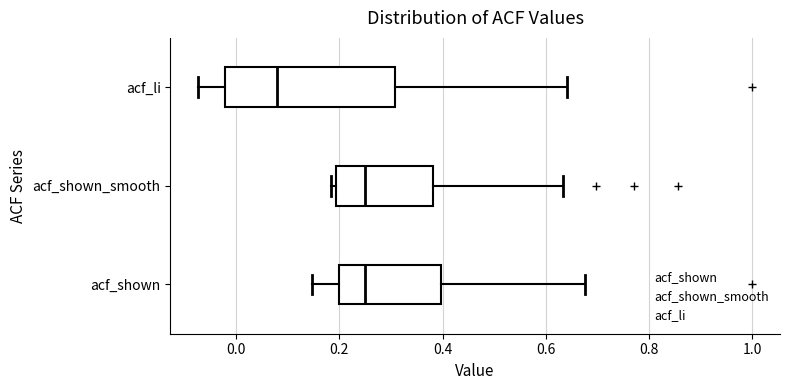

Which box is the widest, from its left edge to its right edge?

acf_li